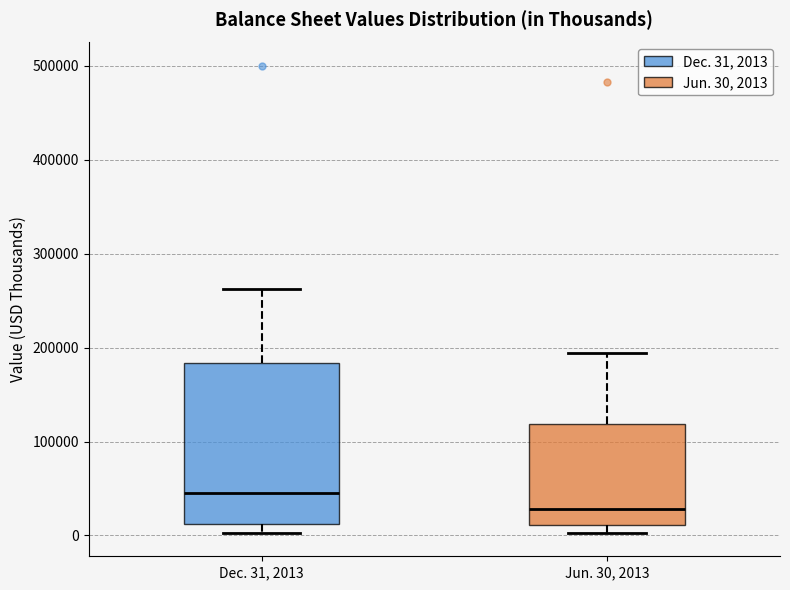

Reading left to right, transcribe this box plot: for each box, give where its median line is, the range the box spans, and where its two whiskers end, as read against the y-axis. The values are not printed on the chart, so give them approximately, as read against the axis.

Dec. 31, 2013: median 40000, box 10000 to 180000, whiskers 0 to 260000
Jun. 30, 2013: median 30000, box 10000 to 120000, whiskers 0 to 190000